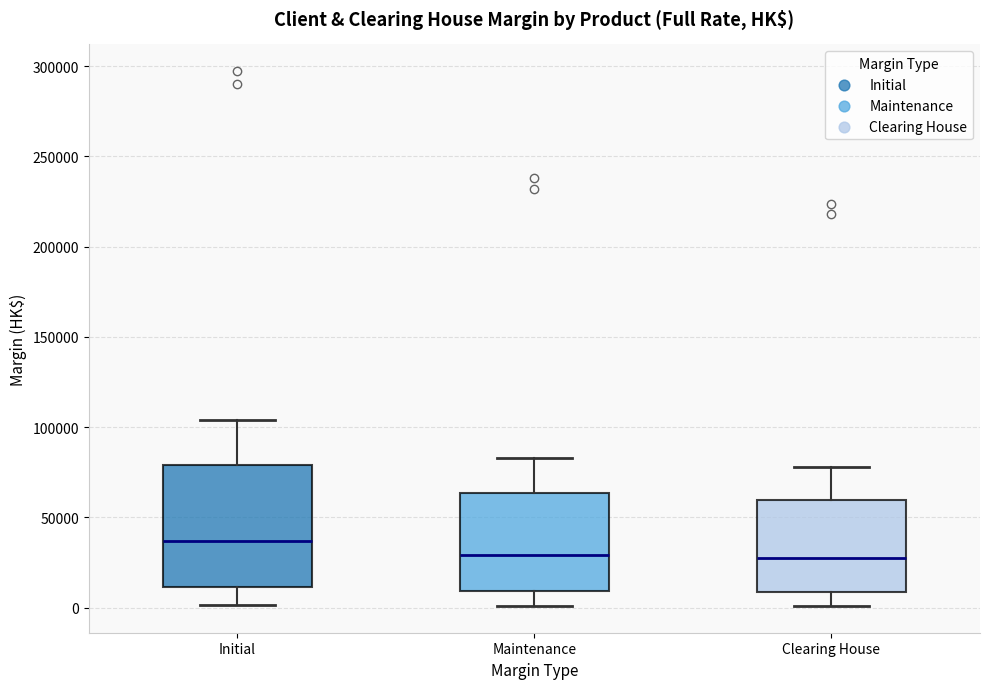

Reading left to right, transcribe this box plot: for each box, give where its median line is, the range the box spans, and where its two whiskers end, as read against the y-axis. The values are not printed on the chart, so give them approximately, as read against the axis.

Initial: median 35000, box 10000 to 80000, whiskers 0 to 105000
Maintenance: median 30000, box 10000 to 65000, whiskers 0 to 85000
Clearing House: median 30000, box 10000 to 60000, whiskers 0 to 80000